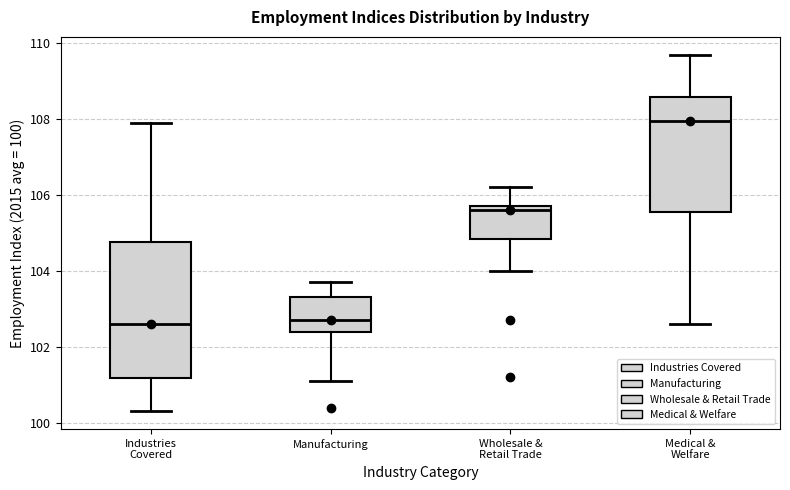

Reading left to right, transcribe this box plot: for each box, give where its median line is, the range the box spans, and where its two whiskers end, as read against the y-axis. The values are not printed on the chart, so give them approximately, as read against the axis.

Industries Covered: median 102.6, box 101.2 to 104.8, whiskers 100.4 to 108.0
Manufacturing: median 102.8, box 102.4 to 103.4, whiskers 101.2 to 103.8
Wholesale & Retail Trade: median 105.6, box 104.8 to 105.8, whiskers 104.0 to 106.2
Medical & Welfare: median 108.0, box 105.6 to 108.6, whiskers 102.6 to 109.8